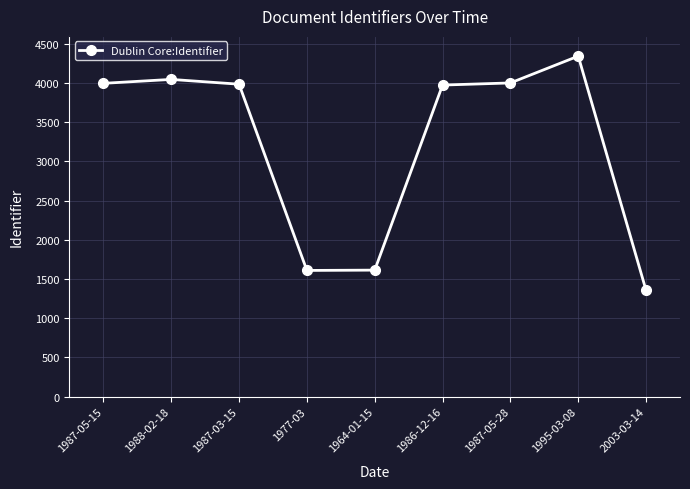

Is it true that the value at 1987-05-15 is 3995?

True